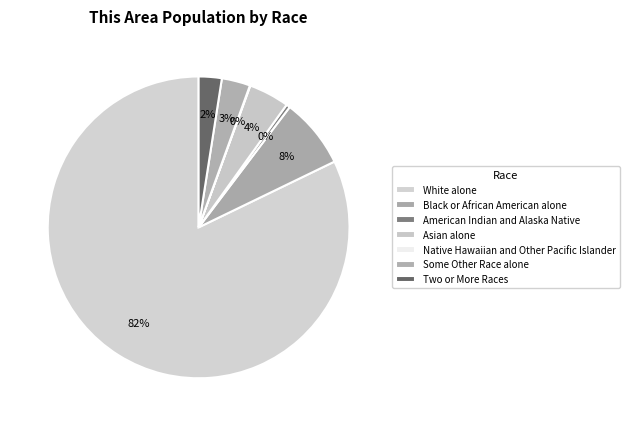

To the nearest percent, what is the combined percentage of Some Other Race alone and White alone?

85%